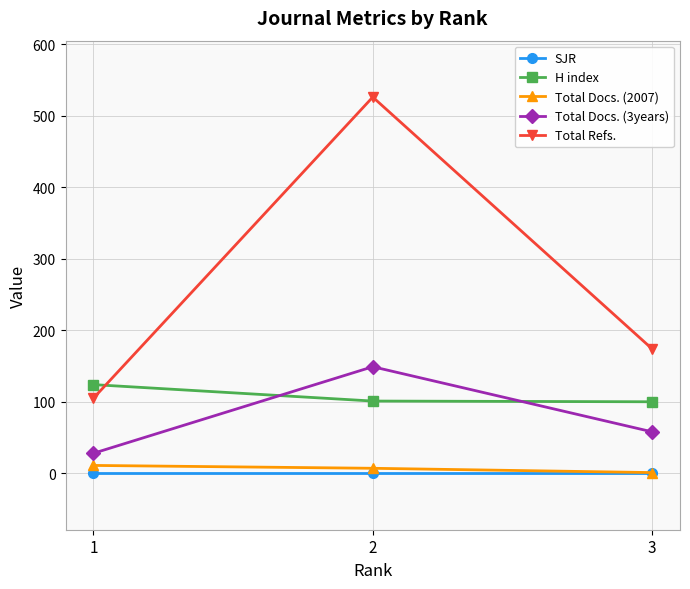

Count the number of data series in this chart.

5